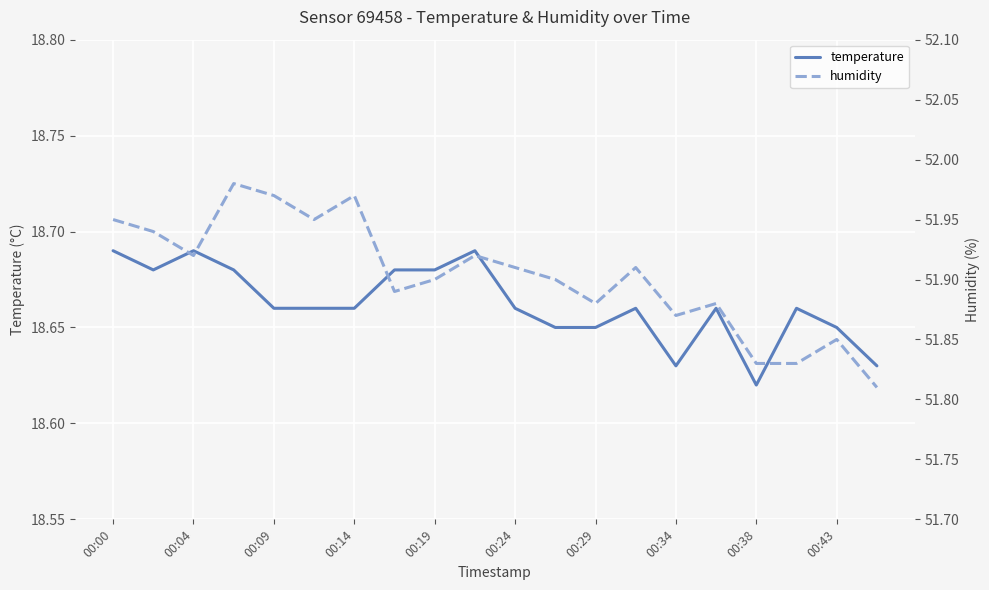

How many humidity values are between 51 and 52?

20